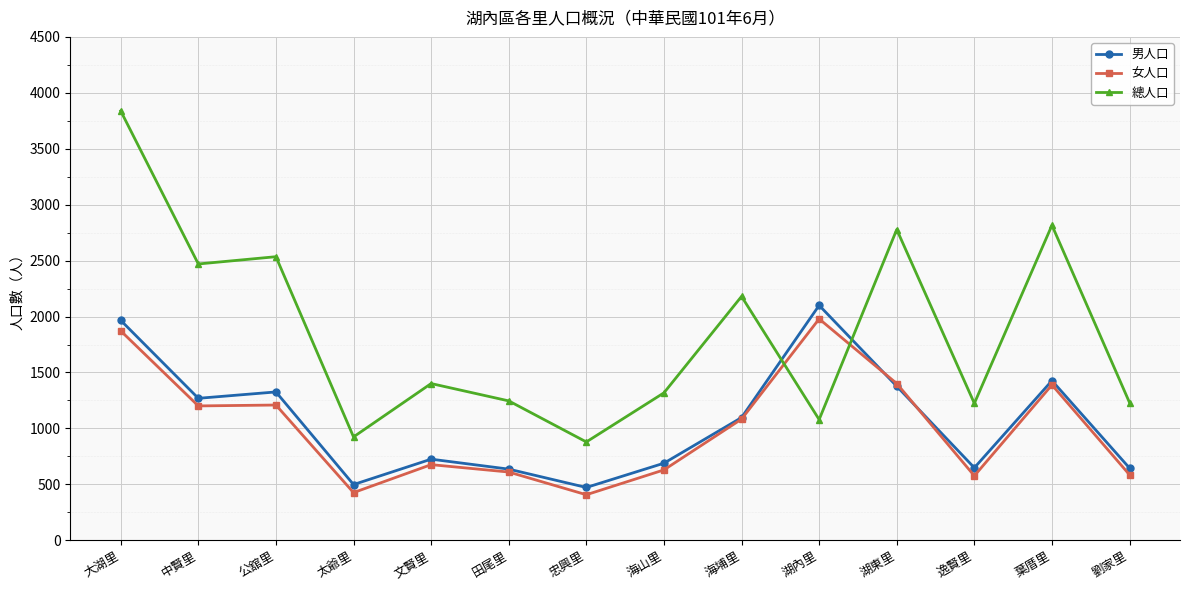

At 忠興里, list the series in order from largest to smallest.

總人口, 男人口, 女人口